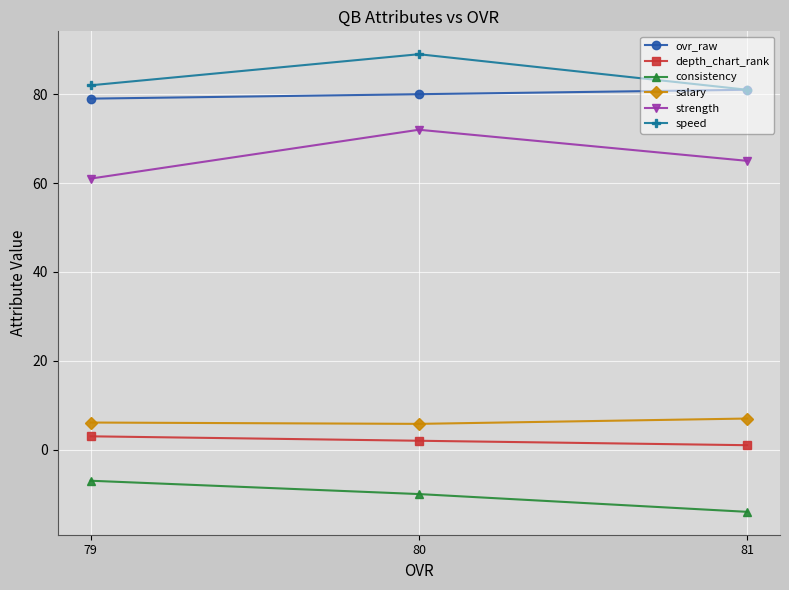

Which series changed the most between 81 and 80?

speed